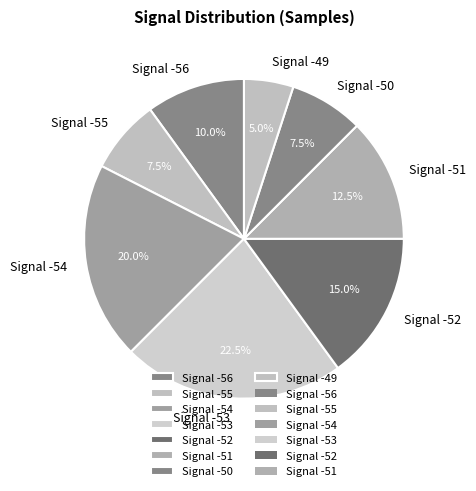

Which category has the biggest portion of the pie?

Signal -53